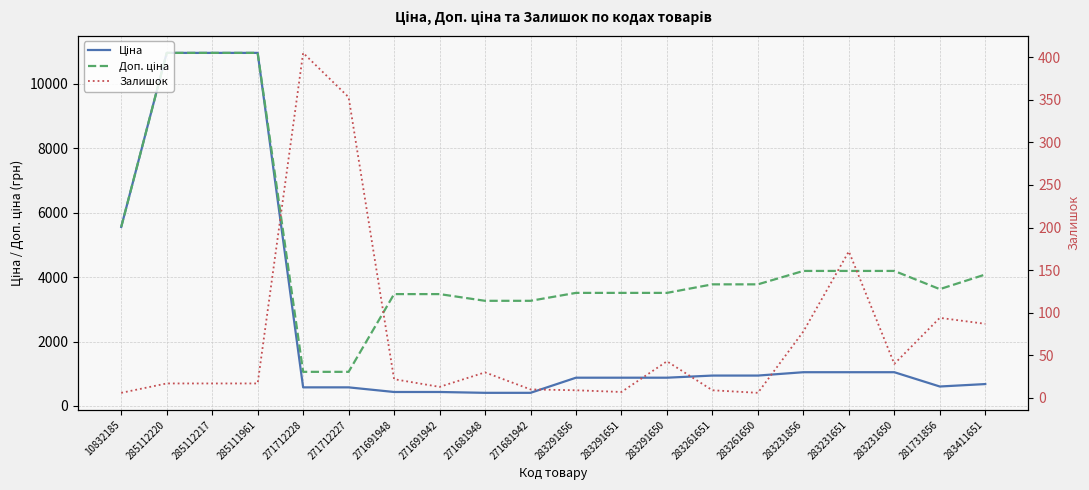

How many lines are shown in the chart?

3